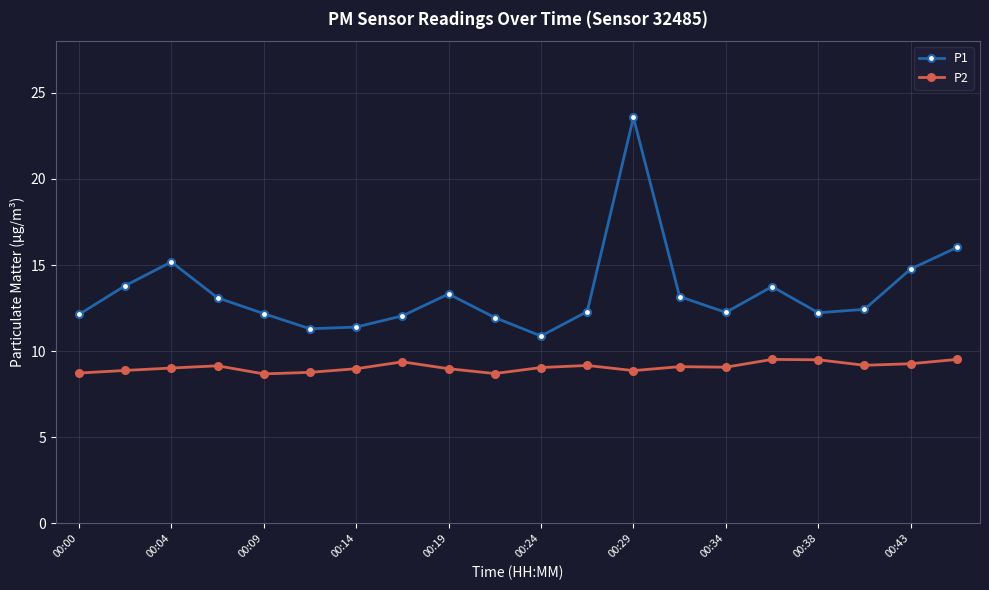

Which series has the widest spread of values?

P1